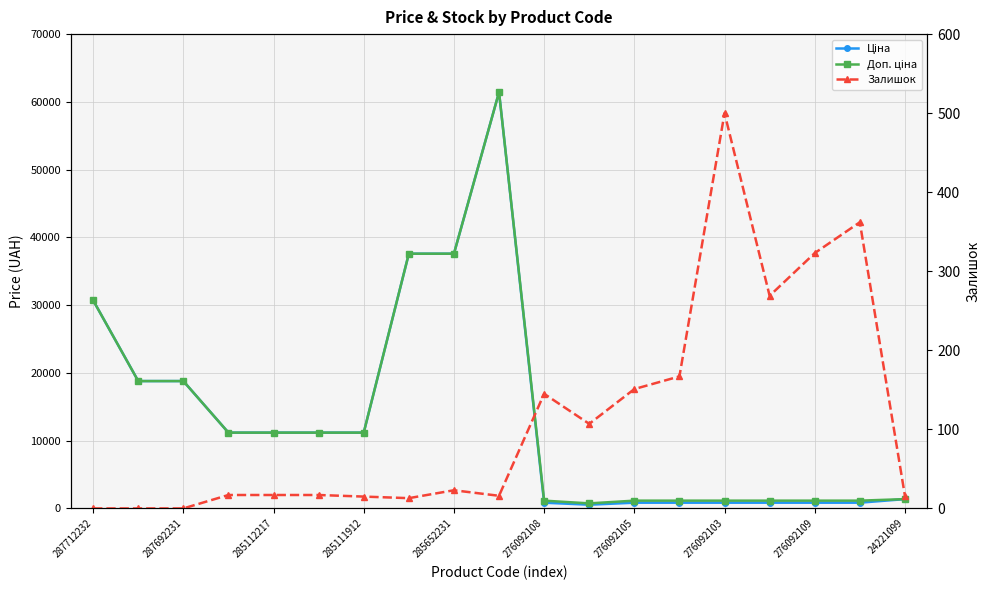

What is the average value of the Залишок series?

113.6